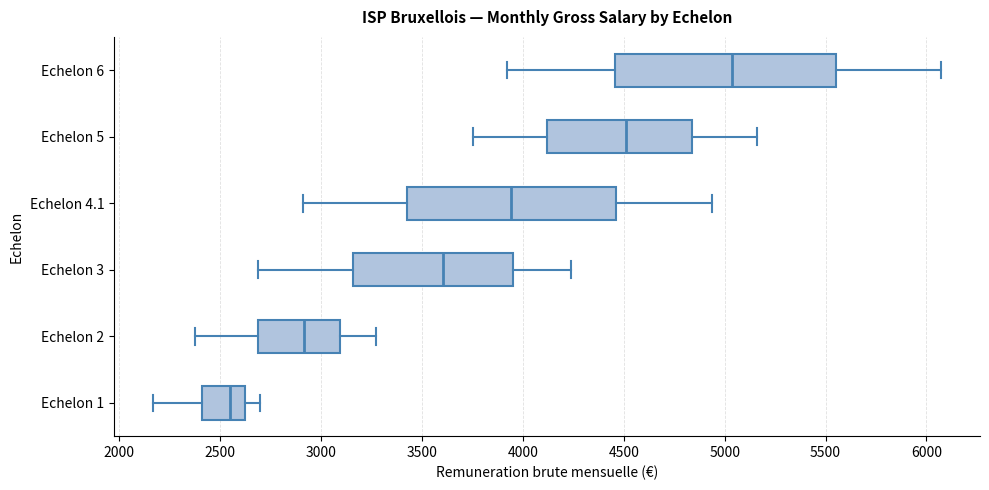

Reading bottom to top, read every box against the x-axis: the position of its median line, the range the box covers, and the ends of its whiskers. The values are not printed on the chart, so give them approximately, as read against the axis.

Echelon 1: median 2550, box 2400 to 2600, whiskers 2150 to 2700
Echelon 2: median 2900, box 2700 to 3100, whiskers 2400 to 3250
Echelon 3: median 3600, box 3150 to 3950, whiskers 2700 to 4250
Echelon 4.1: median 3950, box 3450 to 4450, whiskers 2900 to 4950
Echelon 5: median 4500, box 4100 to 4850, whiskers 3750 to 5150
Echelon 6: median 5050, box 4450 to 5550, whiskers 3900 to 6050